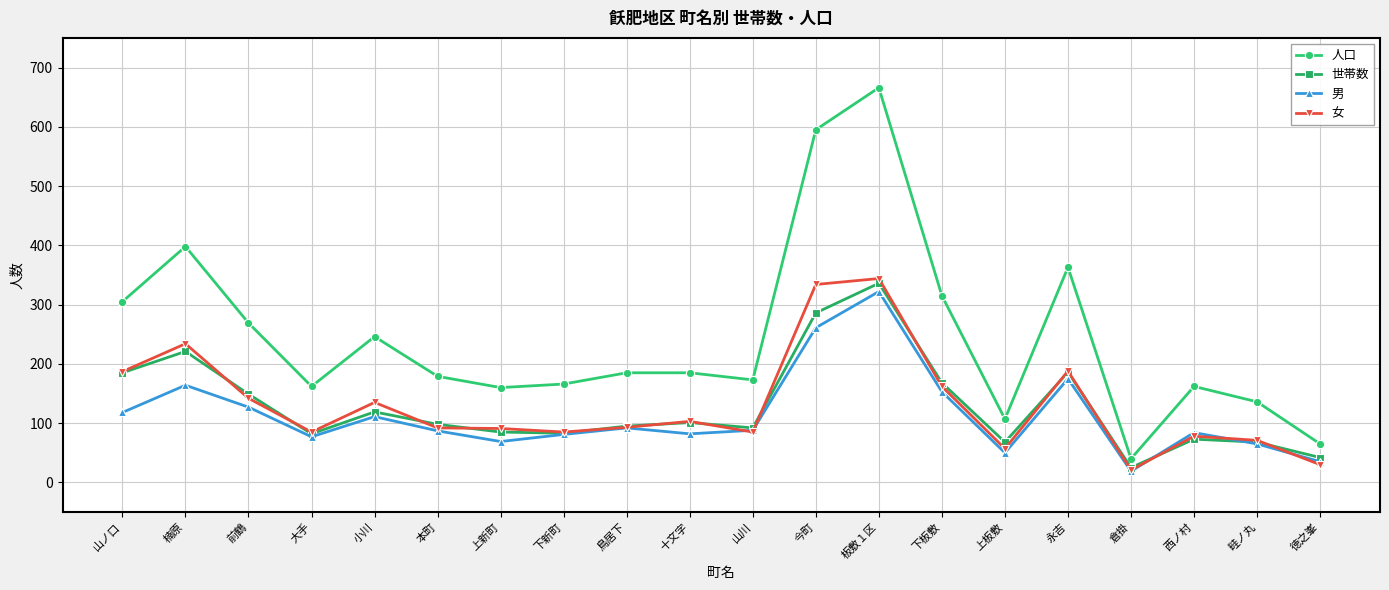

At which category is the sum across all series the highest?

板敷１区